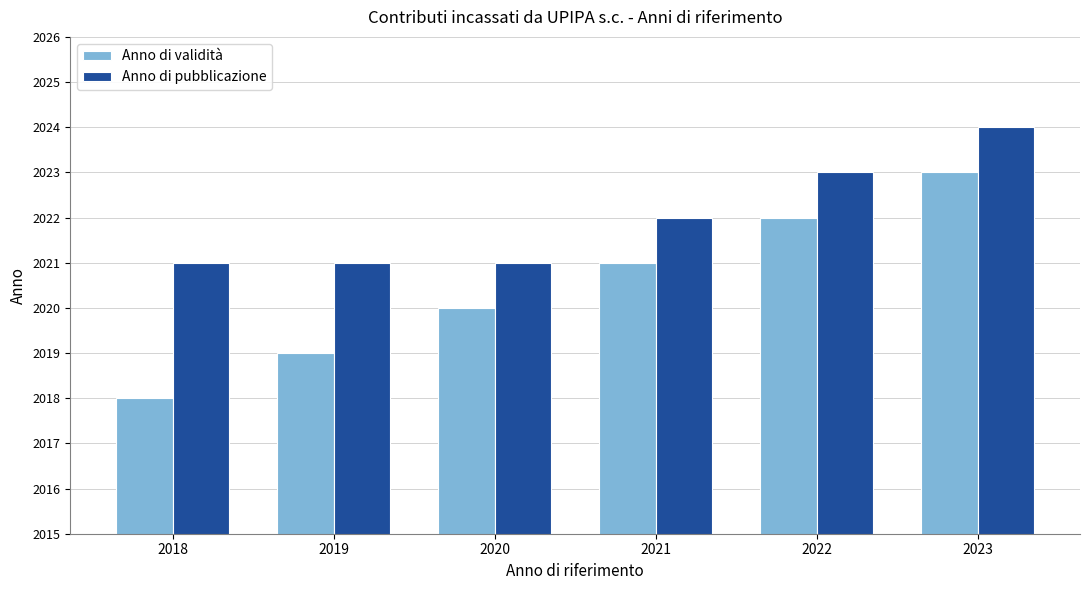

At 2018, list the series in order from smallest to largest.

Anno di validità, Anno di pubblicazione